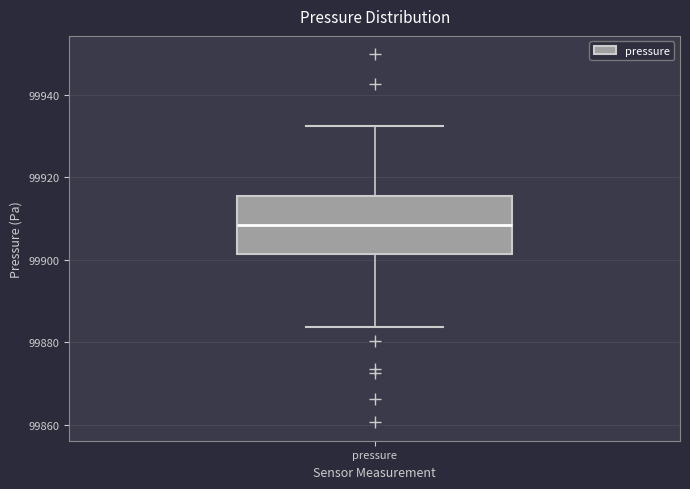

Transcribe this box plot: give where the median line is, the range the box spans, and where the two whiskers end, as read against the y-axis. The values are not printed on the chart, so give them approximately, as read against the axis.

median 99908, box 99902 to 99916, whiskers 99884 to 99932